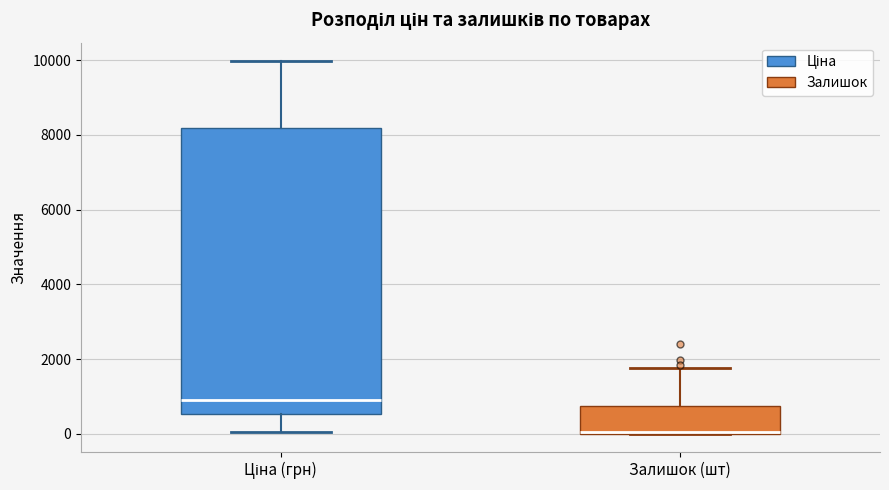

Reading left to right, transcribe this box plot: for each box, give where its median line is, the range the box spans, and where its two whiskers end, as read against the y-axis. The values are not printed on the chart, so give them approximately, as read against the axis.

Ціна (грн): median 800, box 600 to 8200, whiskers 0 to 10000
Залишок (шт): median 0 (drawn on the box's lower edge), box 0 to 800, whiskers 0 to 1800